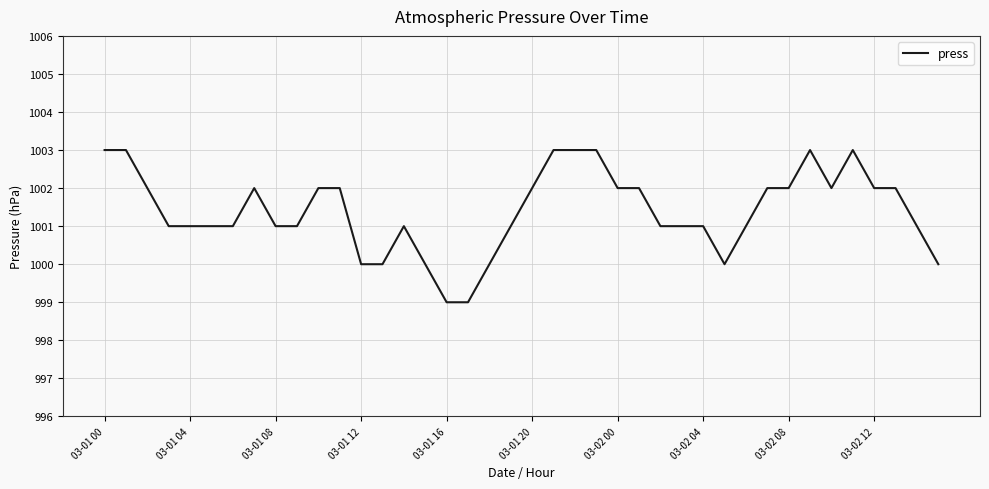

What is the difference between the maximum and minimum values?

4